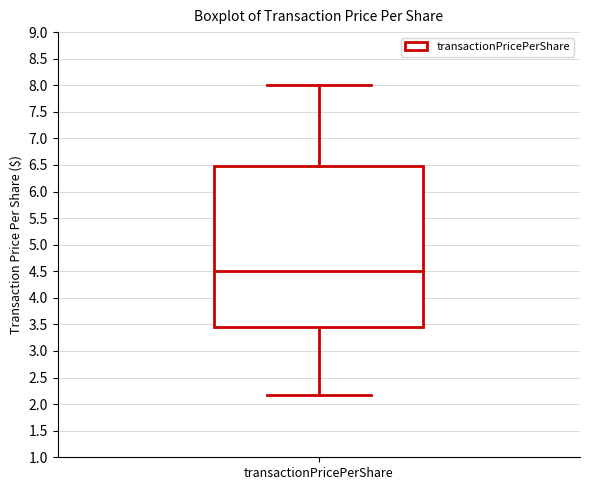

Read this box plot against the y-axis: the position of the median line, the range covered by the box, and the ends of both whiskers. The values are not printed on the chart, so give them approximately, as read against the axis.

median 4.50, box 3.45 to 6.50, whiskers 2.20 to 8.00